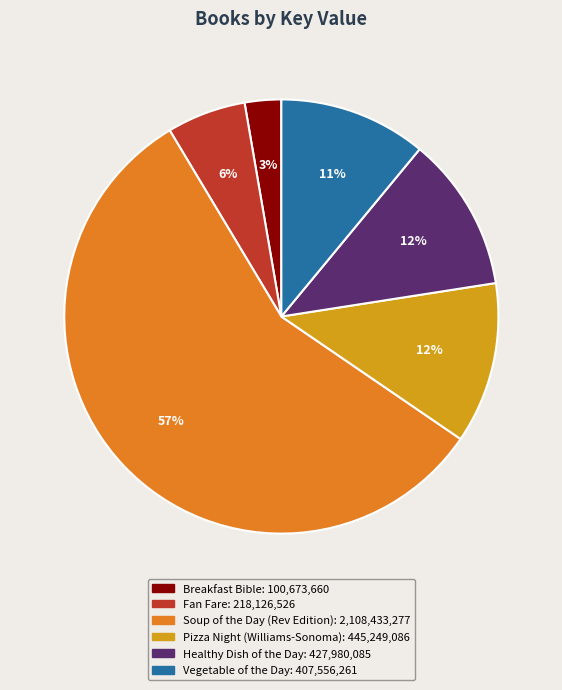

To the nearest percent, what is the average slice percentage?

17%